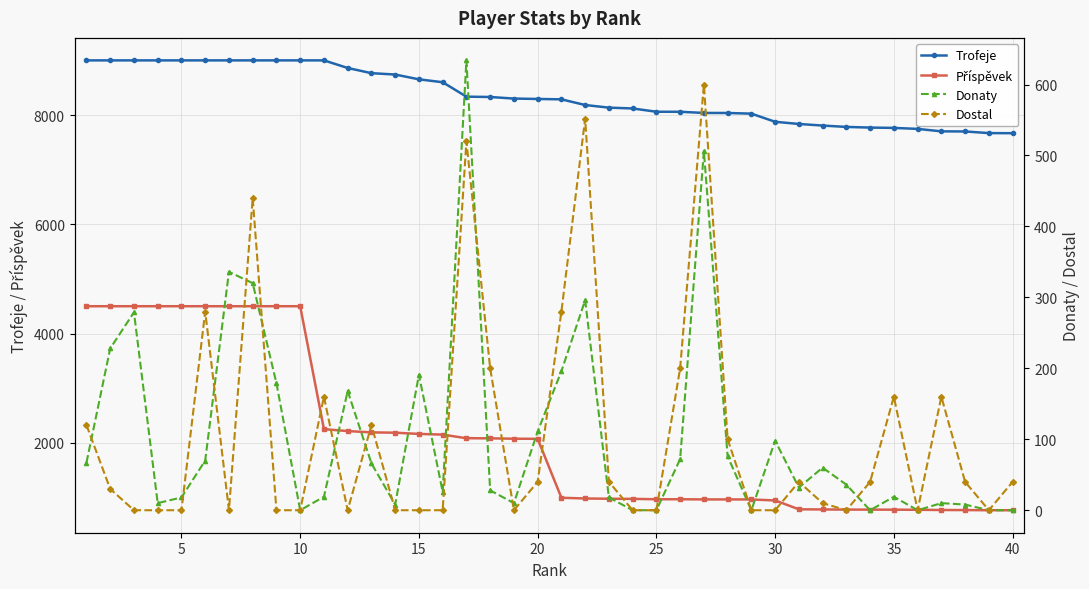

List the series in order of their peak value, lowest first.

Dostal, Donaty, Příspěvek, Trofeje